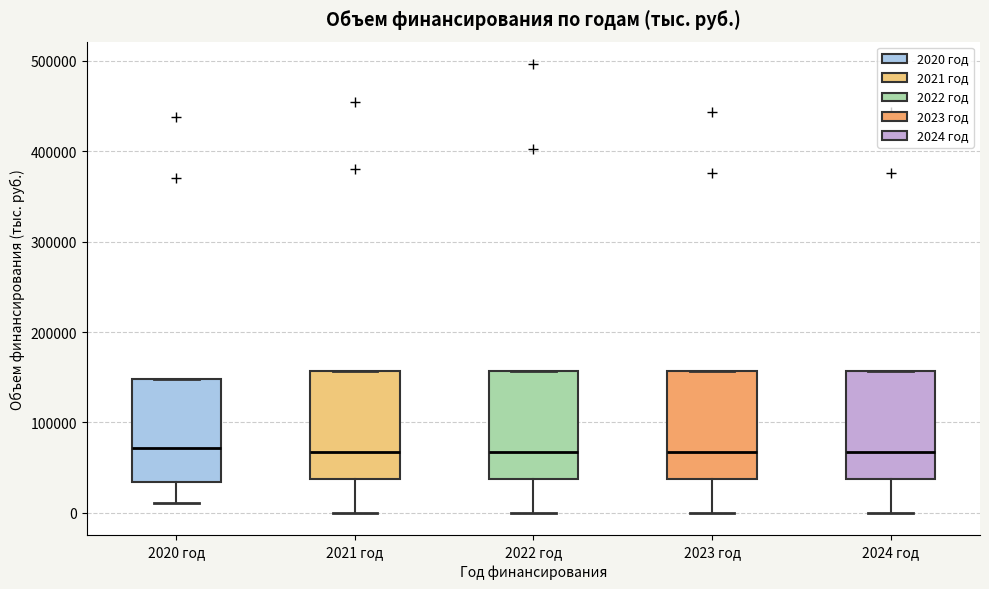

Where does the lower whisker of the box for 2022 год end on the y-axis? The values are not printed on the chart, so give them approximately, as read against the axis.

0